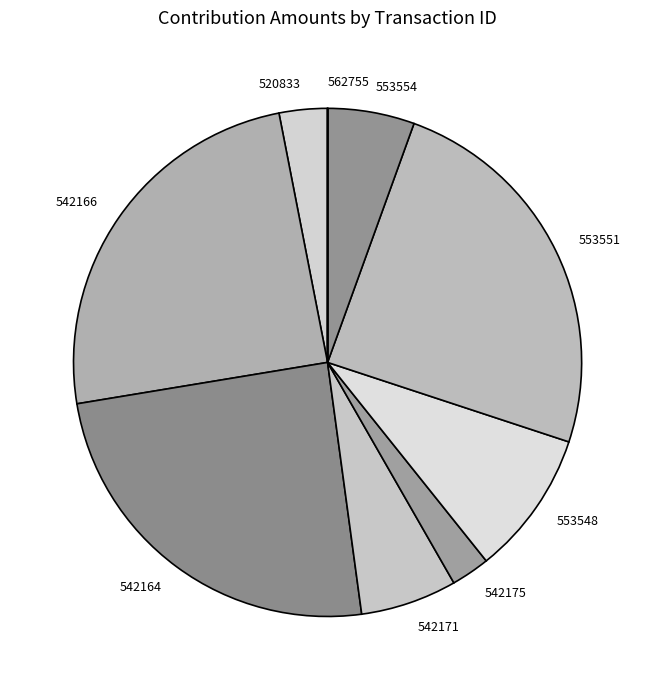

Is 553551 the majority of the pie?

No